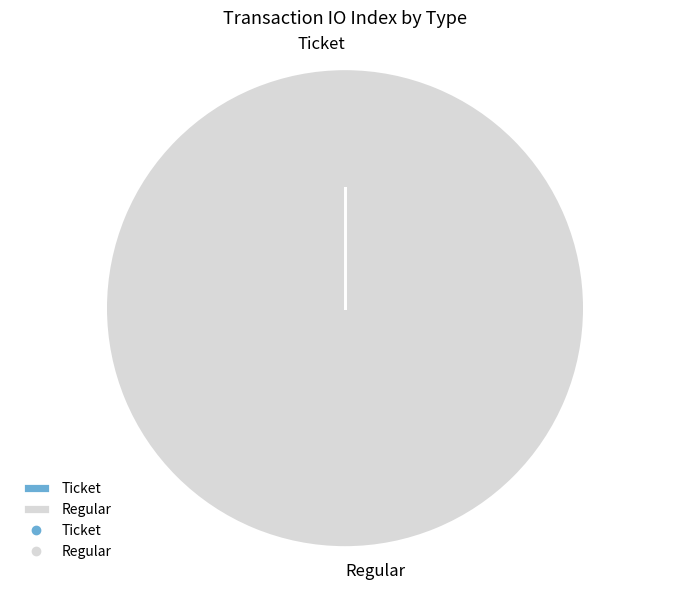

Which category has the biggest portion of the pie?

Regular